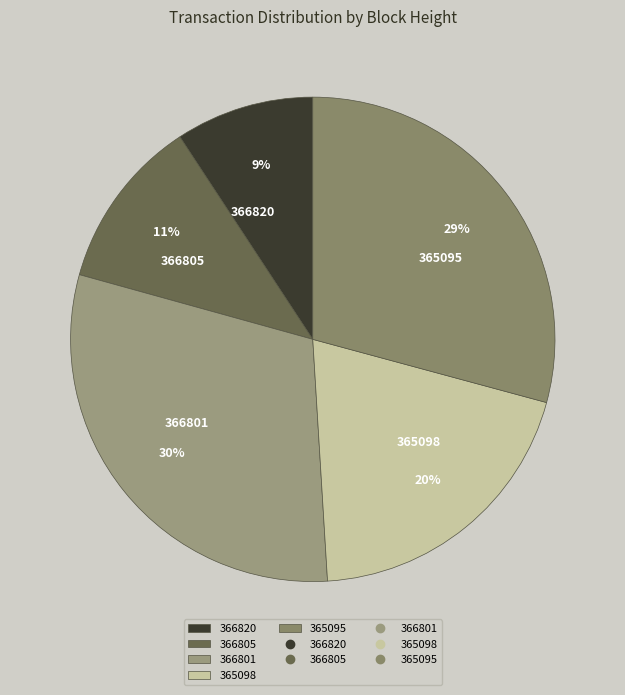

Which slice is the largest?

366801